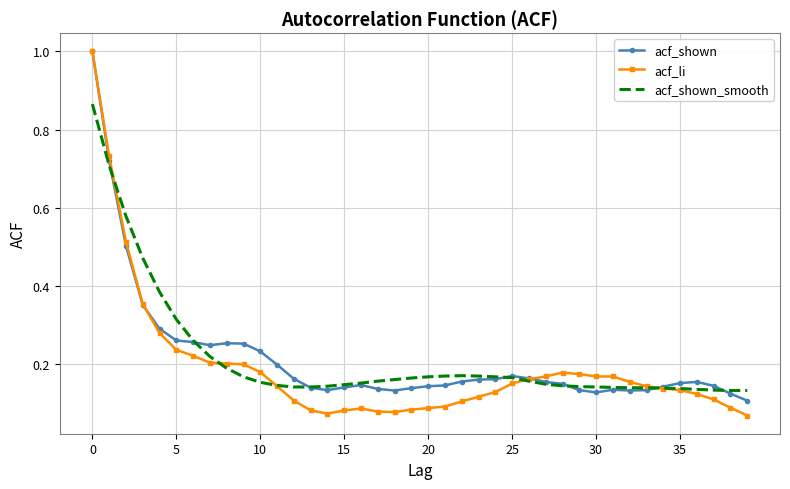

Which series has the widest spread of values?

acf_li